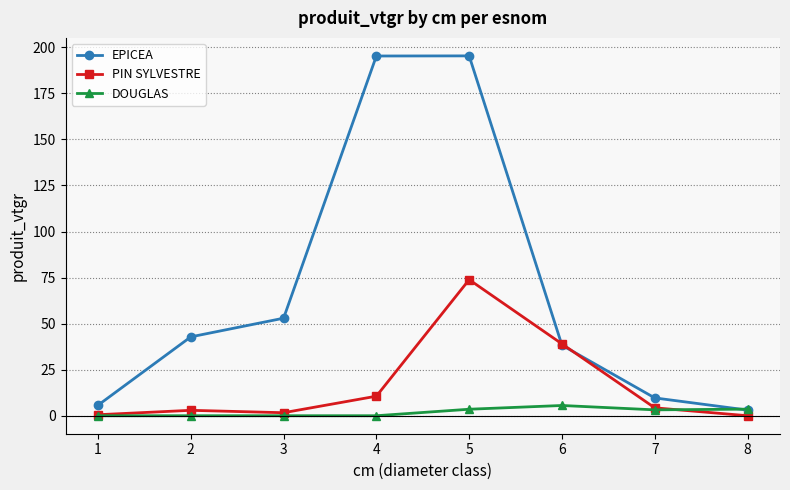

What are all the series names shown in the legend?

EPICEA, PIN SYLVESTRE, DOUGLAS